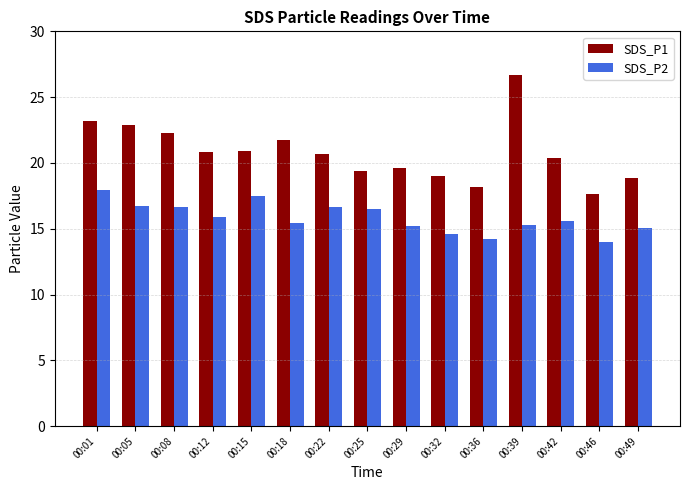

Where does the SDS_P1 series first go above 20?

00:01